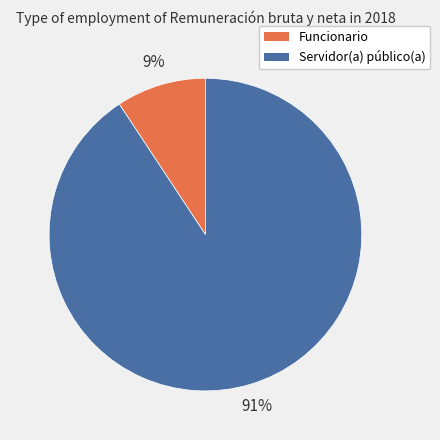

Combined, do Servidor(a) público(a) and Funcionario account for over 50%?

Yes